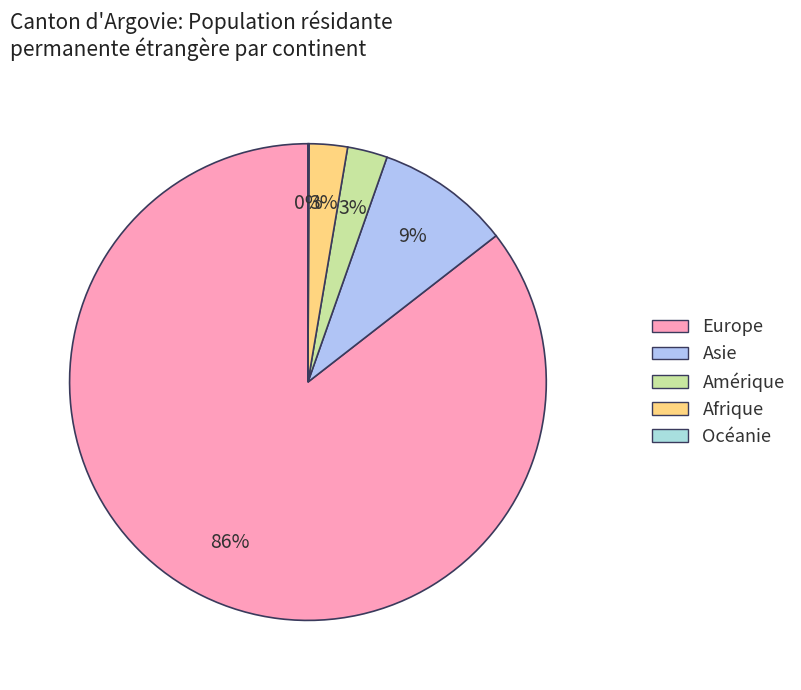

What portion of the pie excludes Europe?

14.5%